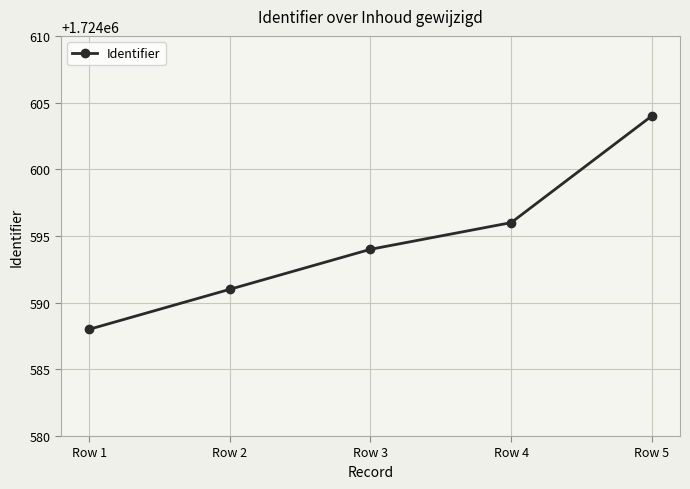

Reading left to right, list all the values displayed in this chart.

1724588	1724591	1724594	1724596	1724604